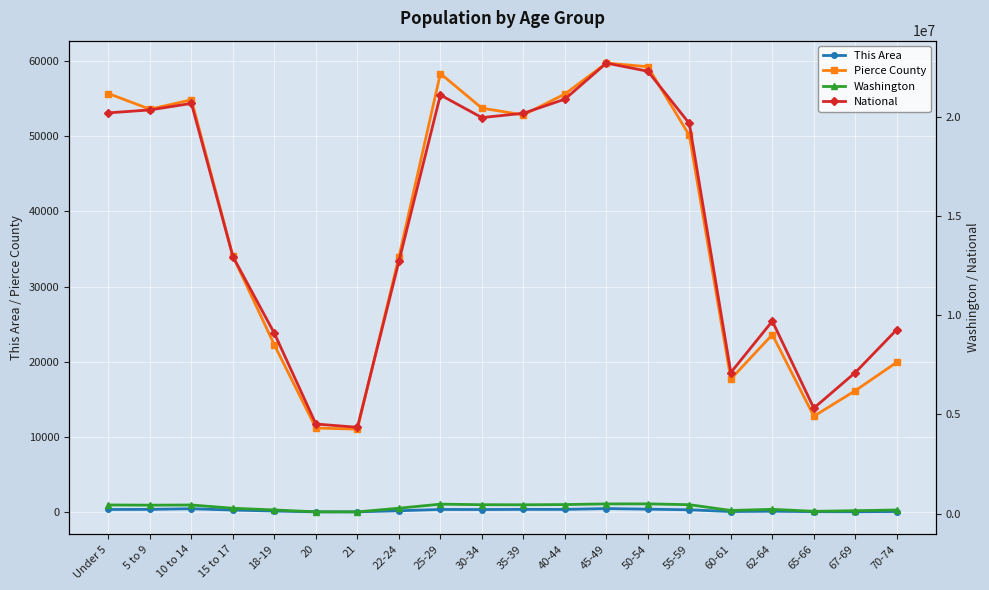

What is the difference between the This Area values at 55-59 and 15 to 17?

36